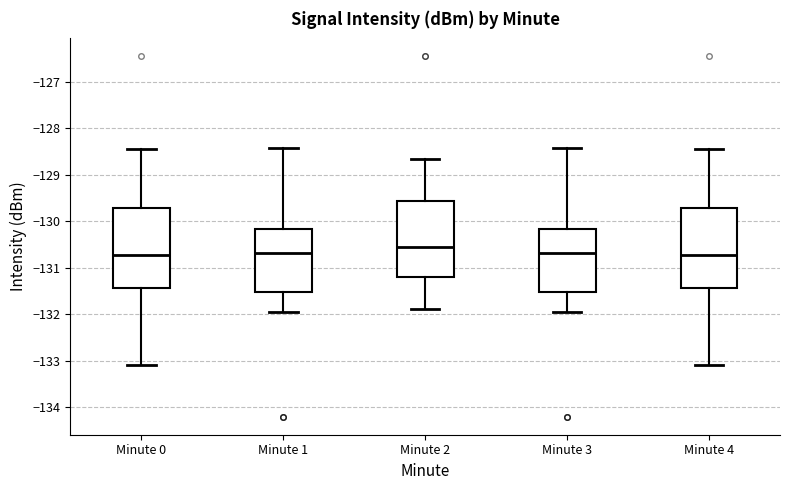

Reading left to right, read every box against the y-axis: the position of its median line, the range the box covers, and the ends of its whiskers. The values are not printed on the chart, so give them approximately, as read against the axis.

Minute 0: median -130.7, box -131.4 to -129.7, whiskers -133.1 to -128.4
Minute 1: median -130.7, box -131.5 to -130.2, whiskers -131.9 to -128.4
Minute 2: median -130.5, box -131.2 to -129.6, whiskers -131.9 to -128.7
Minute 3: median -130.7, box -131.5 to -130.2, whiskers -131.9 to -128.4
Minute 4: median -130.7, box -131.4 to -129.7, whiskers -133.1 to -128.4